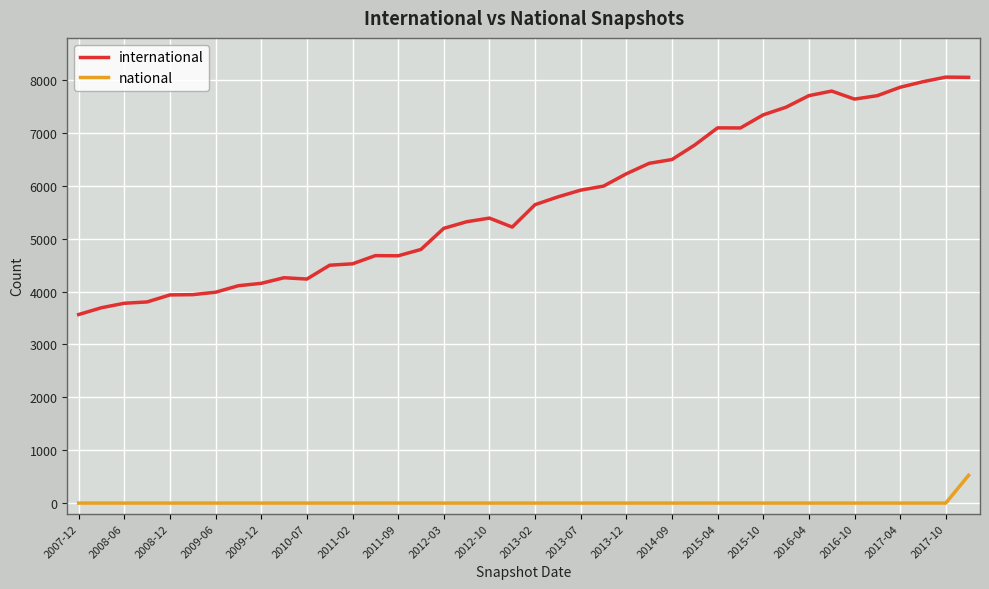

What is the greatest value displayed?

8058